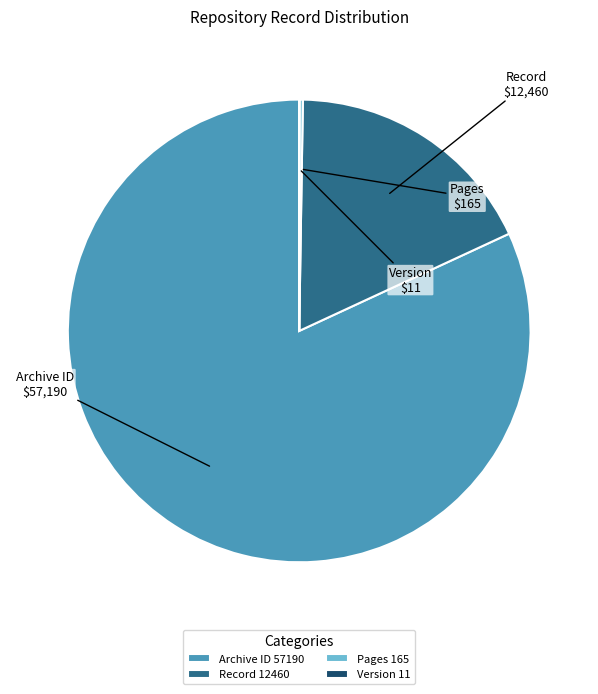

Which has a higher value, Archive ID 57190 or Record 12460?

Archive ID 57190